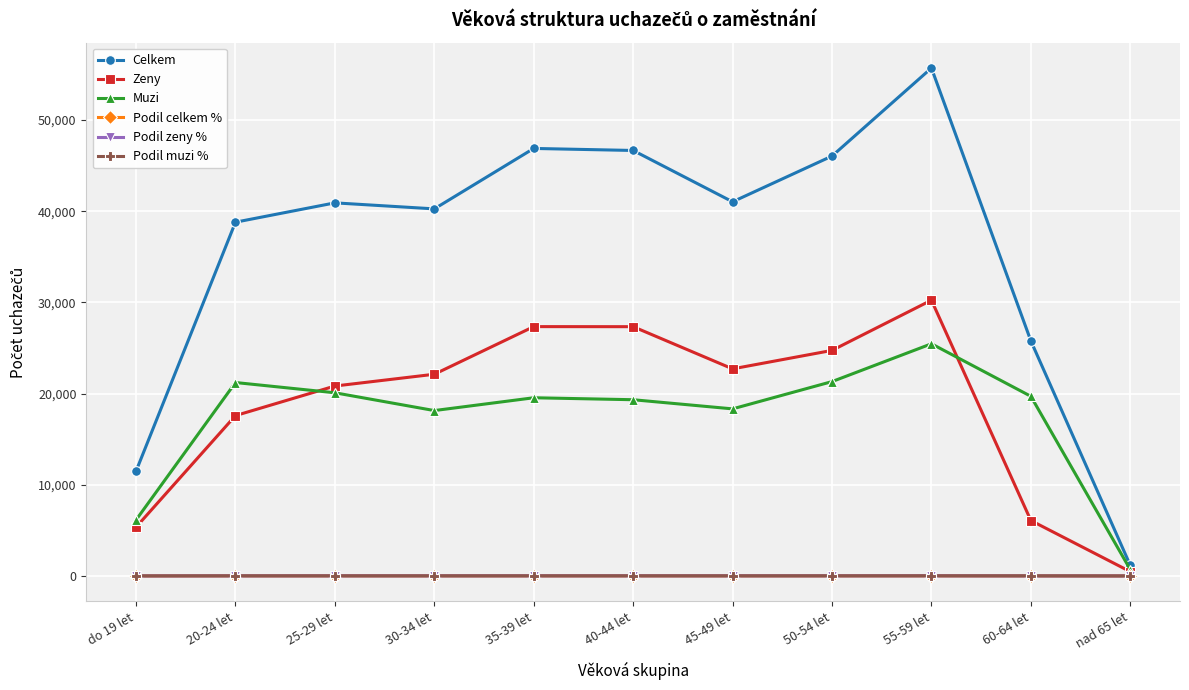

Which series has the largest range (max minus min)?

Celkem